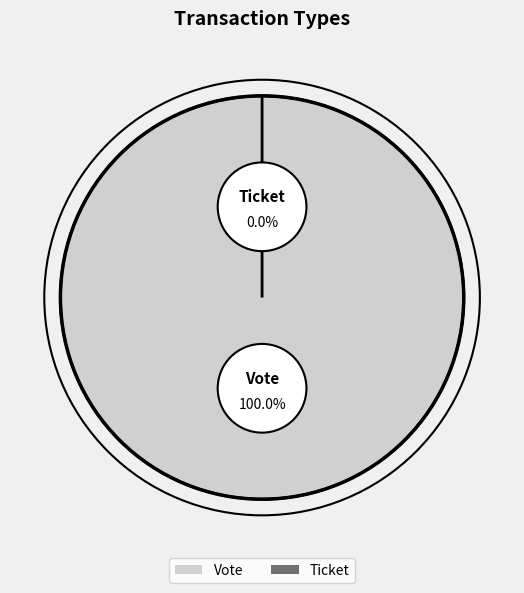

Which slice represents more than half of the pie?

Vote (io_index=1)